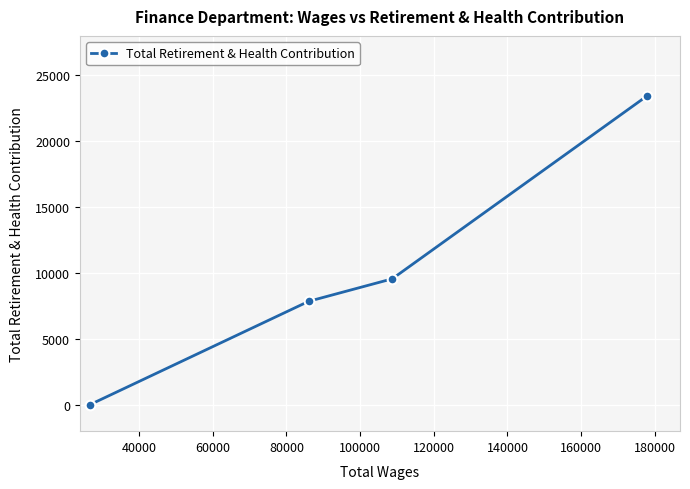

What is the difference between the second highest and minimum values?

9563